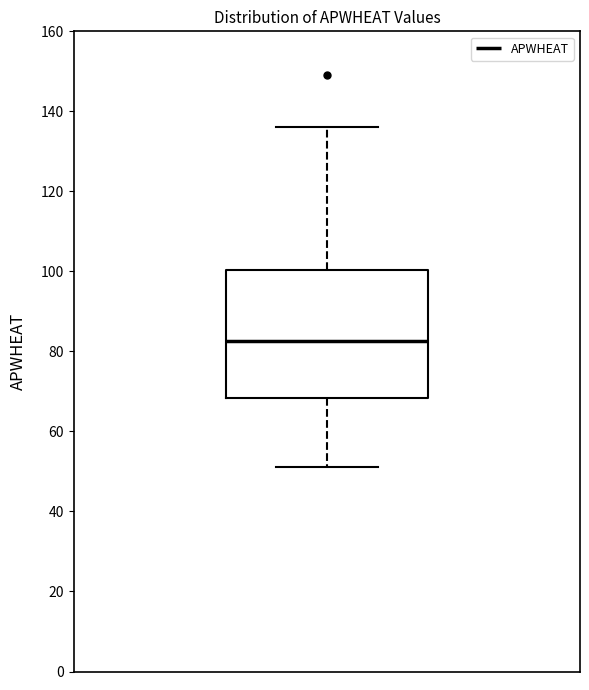

Where does the median line of the box sit on the y-axis? The values are not printed on the chart, so give them approximately, as read against the axis.

82